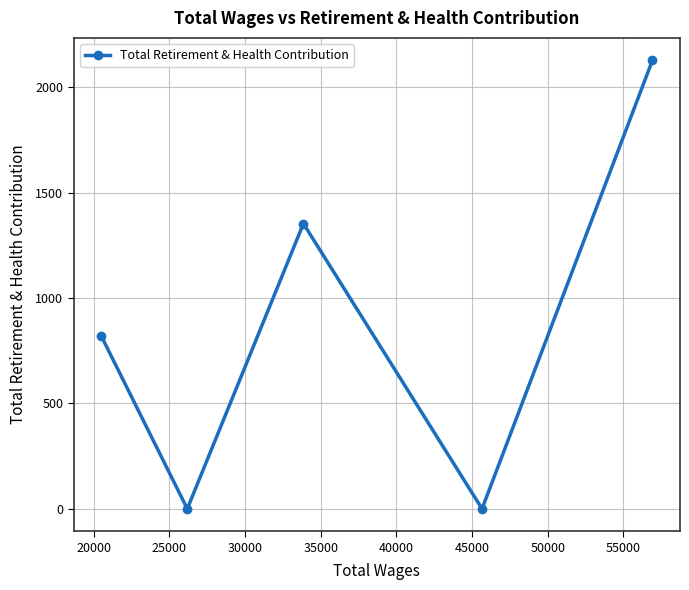

Does the chart display data point markers on the line(s)?

Yes